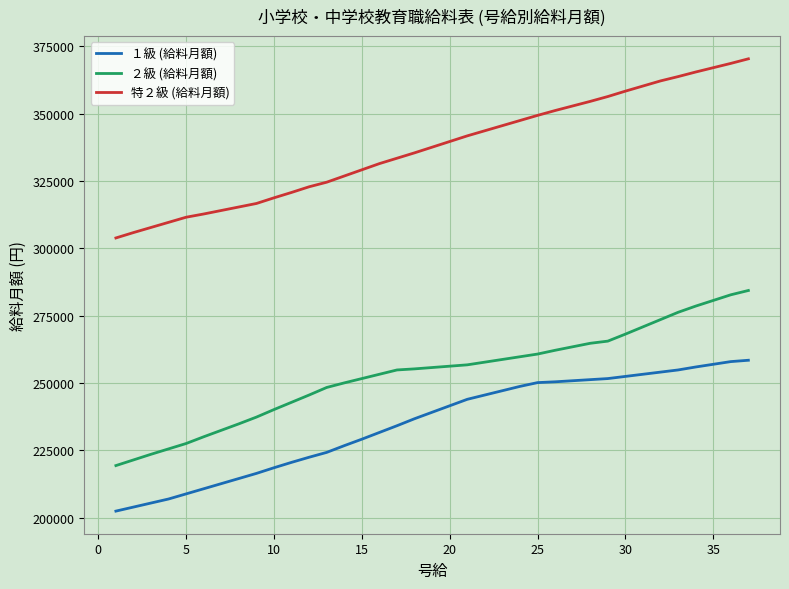

What is the difference between the maximum and minimum values in the 特２級 (給料月額) series?

66500